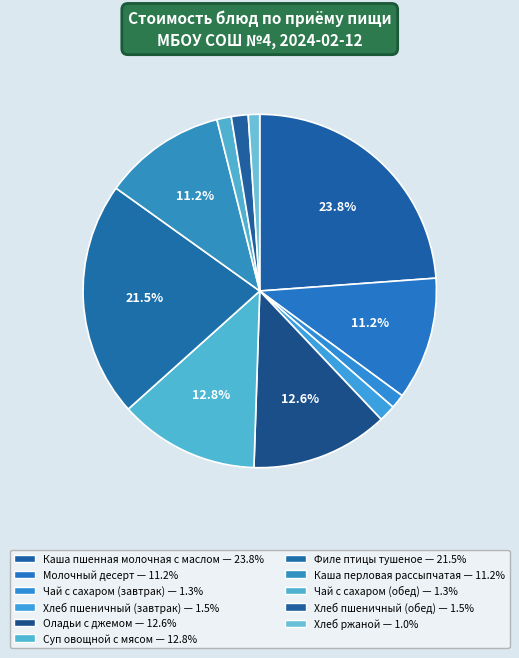

Rank the categories by value from highest to lowest.

Каша пшенная
молочная с маслом, Филе птицы
тушеное, Суп овощной
с мясом, Оладьи с джемом, Молочный десерт, Каша перловая
рассыпчатая, Хлеб пшеничный
(завтрак), Хлеб пшеничный
(обед), Чай с сахаром
(завтрак), Чай с сахаром
(обед), Хлеб ржаной